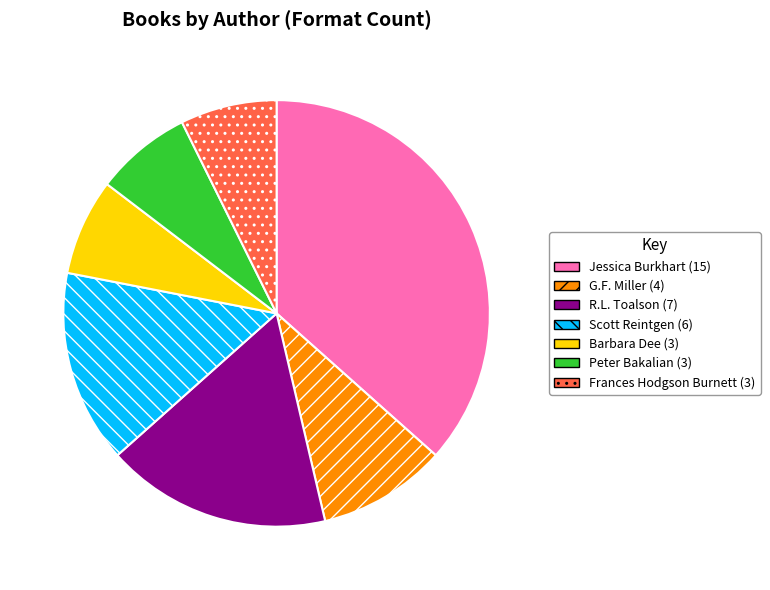

Does any single category account for the majority?

No